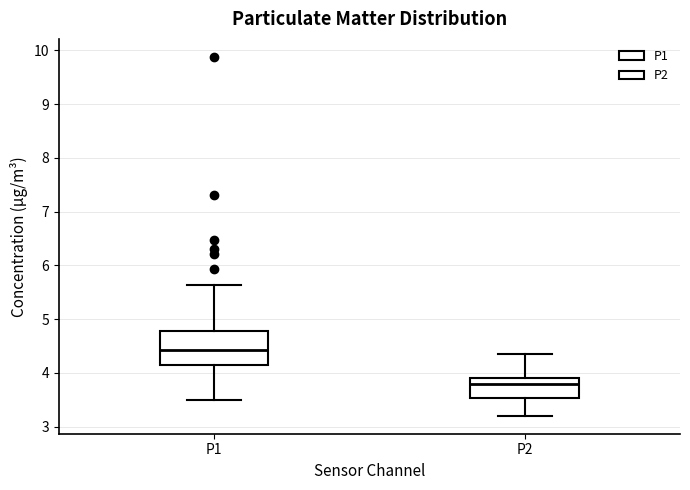

Reading left to right, transcribe this box plot: for each box, give where its median line is, the range the box spans, and where its two whiskers end, as read against the y-axis. The values are not printed on the chart, so give them approximately, as read against the axis.

P1: median 4.4, box 4.1 to 4.8, whiskers 3.5 to 5.6
P2: median 3.8, box 3.5 to 3.9, whiskers 3.2 to 4.4